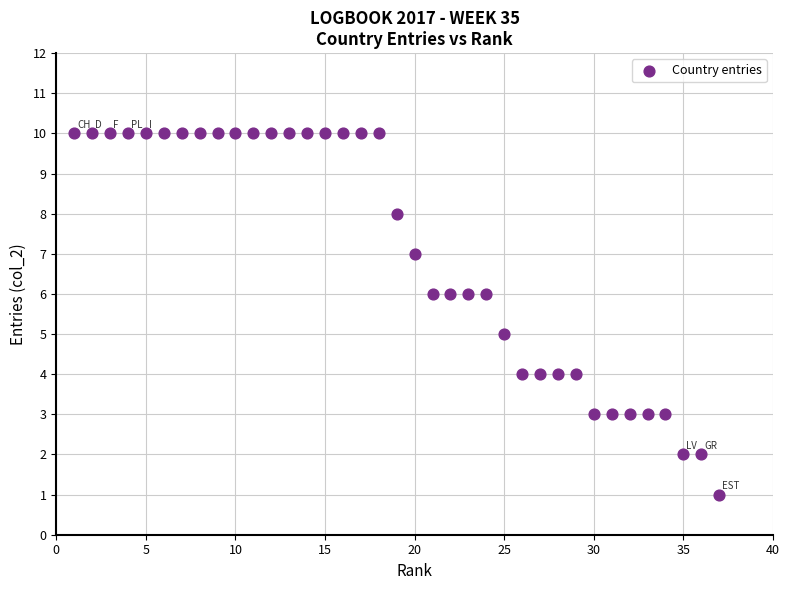

What is the range of X values (max minus min)?

36